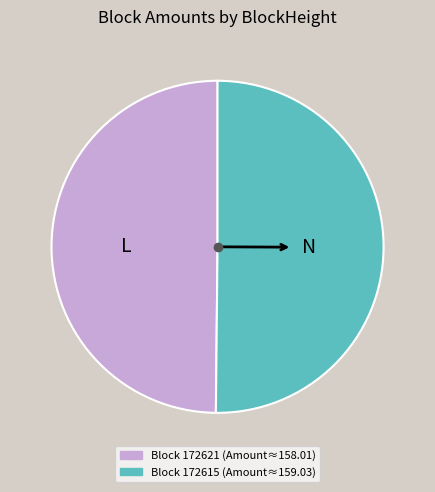

Rank the categories by value from lowest to highest.

172621, 172615